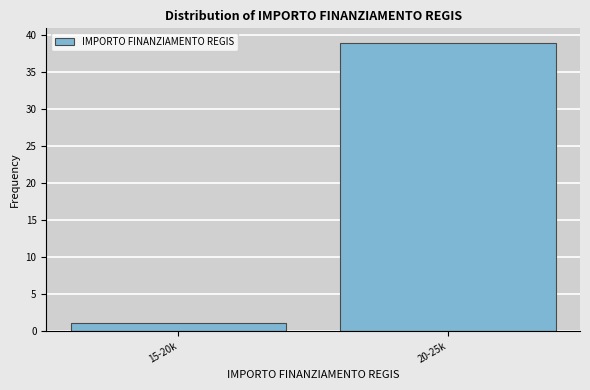

Reading left to right, transcribe all the data shown in this chart.

1	39